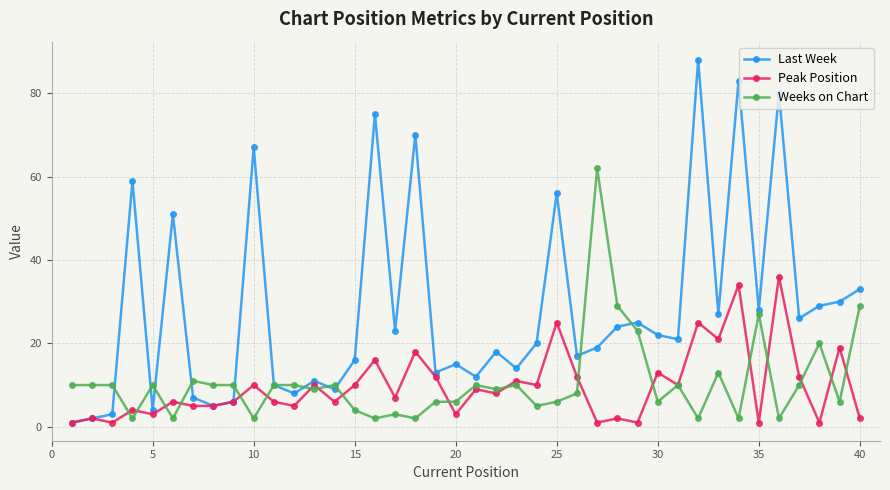

What is the highest value of the Last Week series?

88